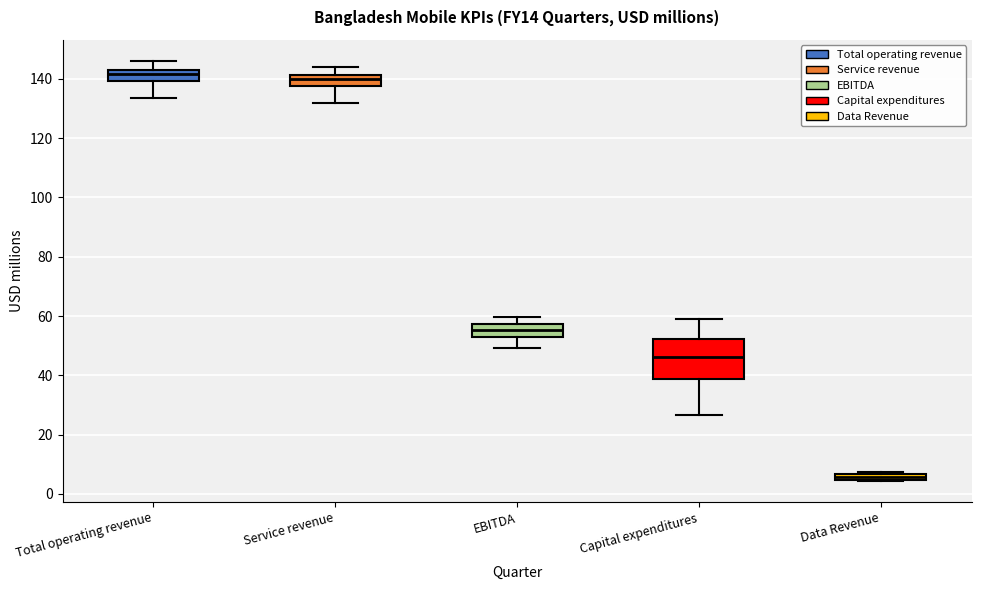

Which box's median line is the lowest?

Data Revenue